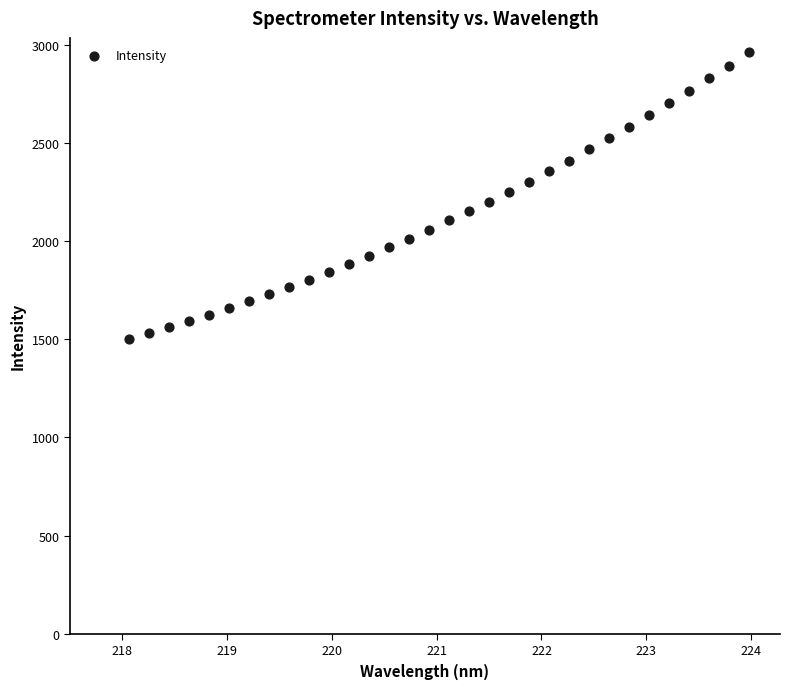

What is the range of X values (max minus min)?

5.9